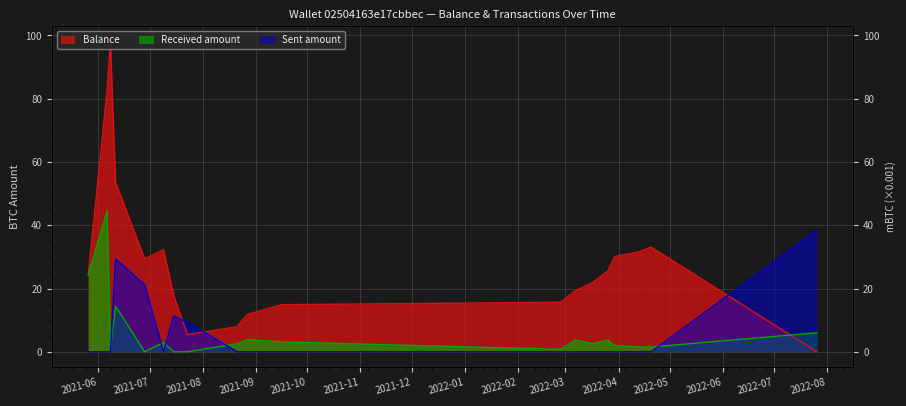

What is the label of the 14th point from the right?

2021-07-15